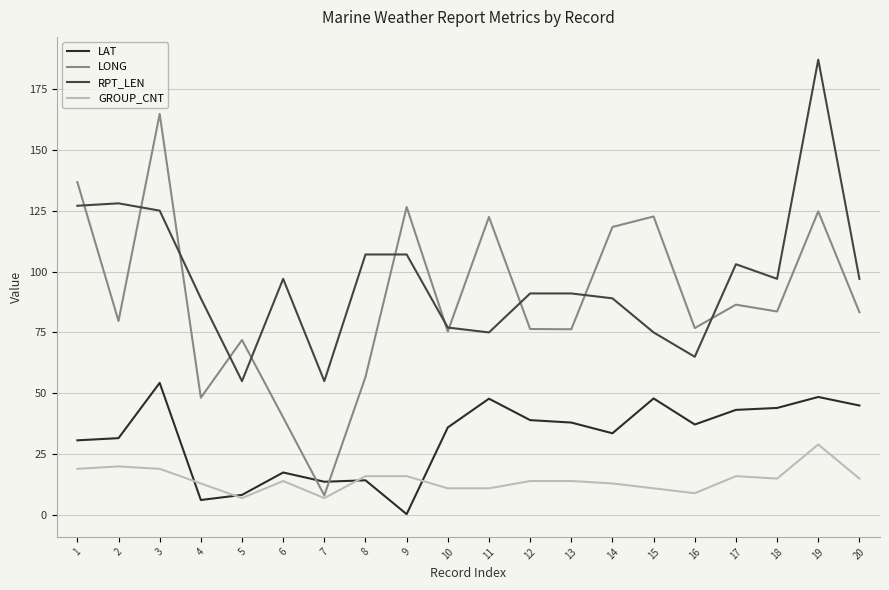

True or false: LAT and RPT_LEN cross at least once.

False